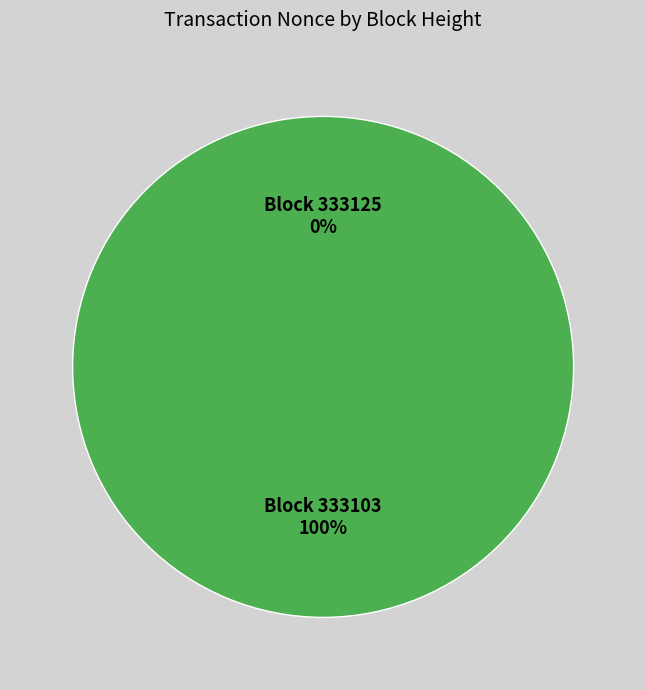

Between 333125 and 333103, which is larger?

333103